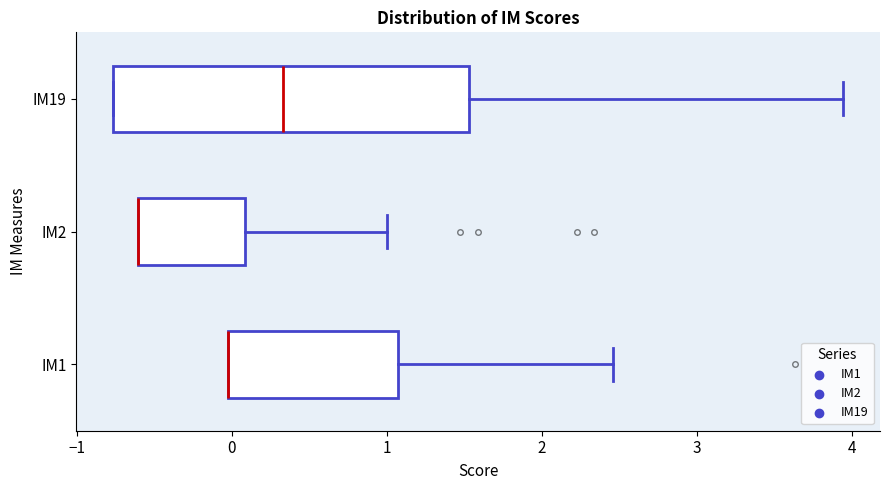

Reading bottom to top, transcribe this box plot: for each box, give where its median line is, the range the box spans, and where its two whiskers end, as read against the x-axis. The values are not printed on the chart, so give them approximately, as read against the axis.

IM1: median 0.0 (drawn on the box's left edge), box 0.0 to 1.1, whiskers 0.0 to 2.5
IM2: median -0.6 (drawn on the box's left edge), box -0.6 to 0.1, whiskers -0.6 to 1.0
IM19: median 0.3, box -0.8 to 1.5, whiskers -0.8 to 3.9